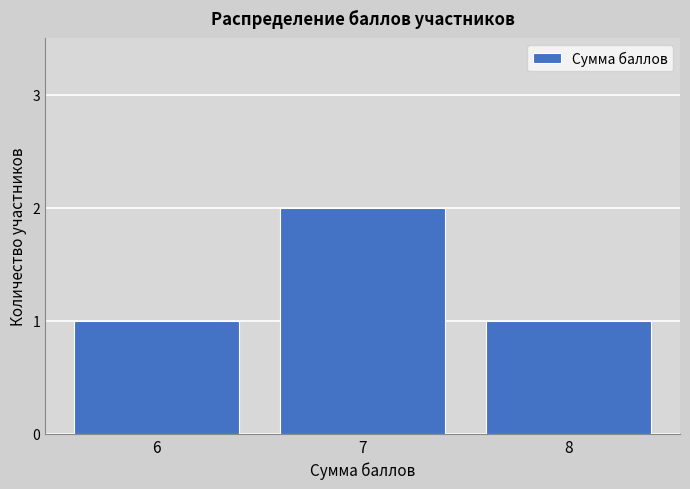

Reading left to right, transcribe all the data shown in this chart.

1	2	1